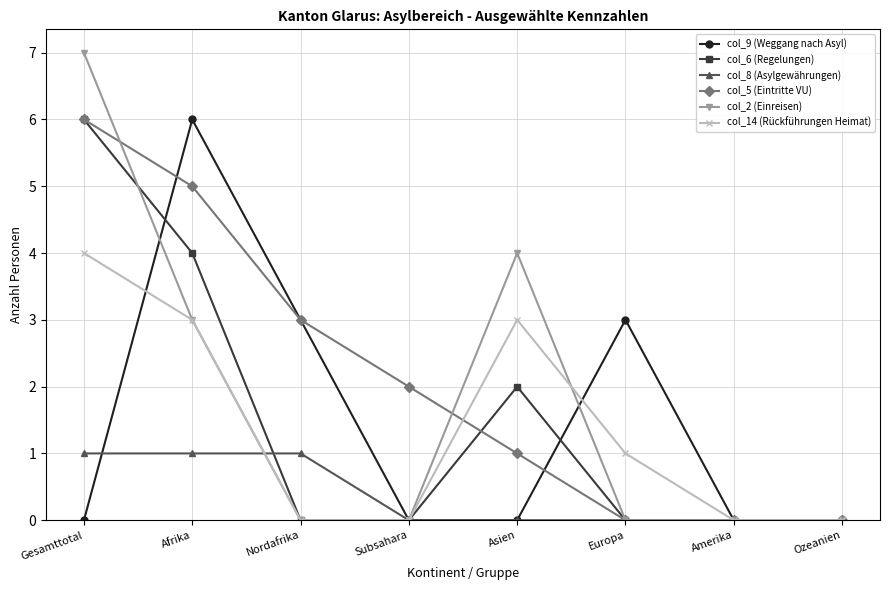

Where is col_2 (Einreisen) nearest to the value 3?

Afrika